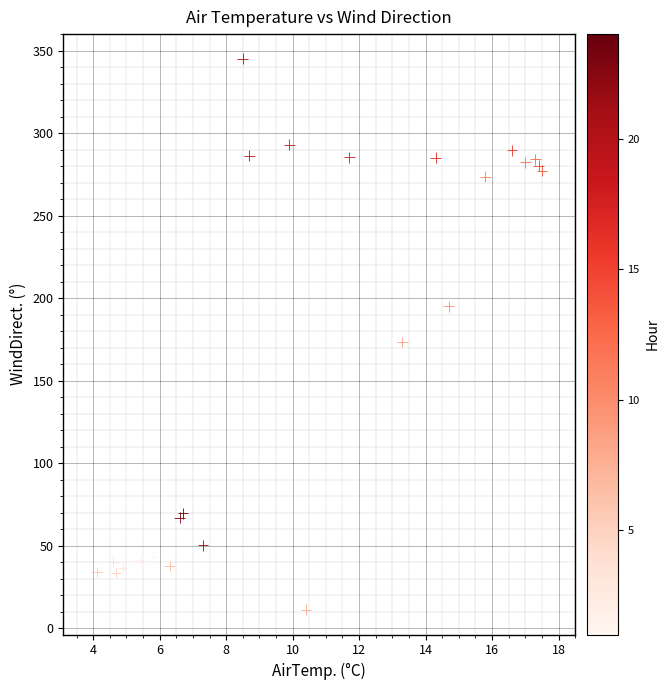

What Y value in the scatter plot is closest to 178?

173.5